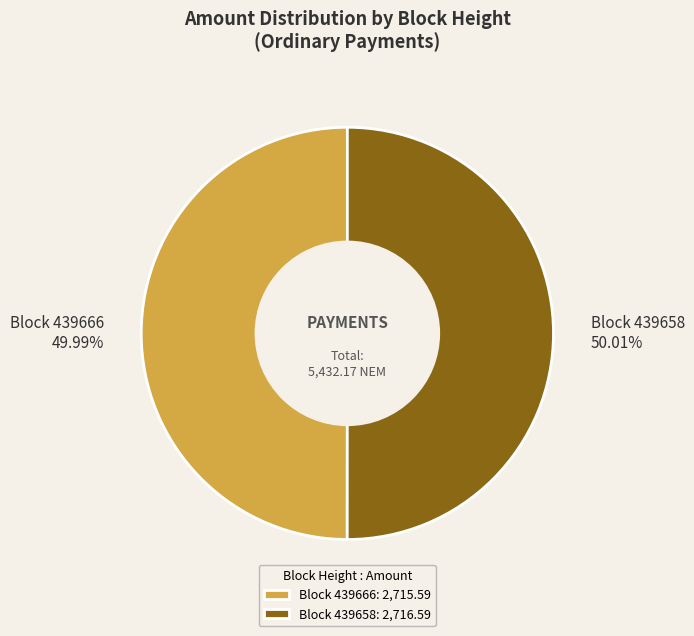

How many slices are in this pie chart?

2